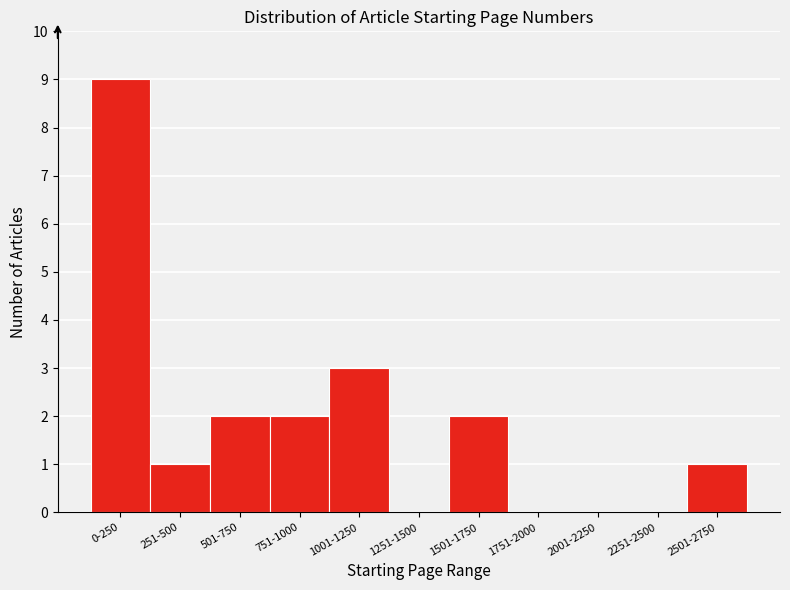

Reading left to right, transcribe all the data shown in this chart.

0-250=9	251-500=1	501-750=2	751-1000=2	1001-1250=3	1251-1500=0	1501-1750=2	1751-2000=0	2001-2250=0	2251-2500=0	2501-2750=1